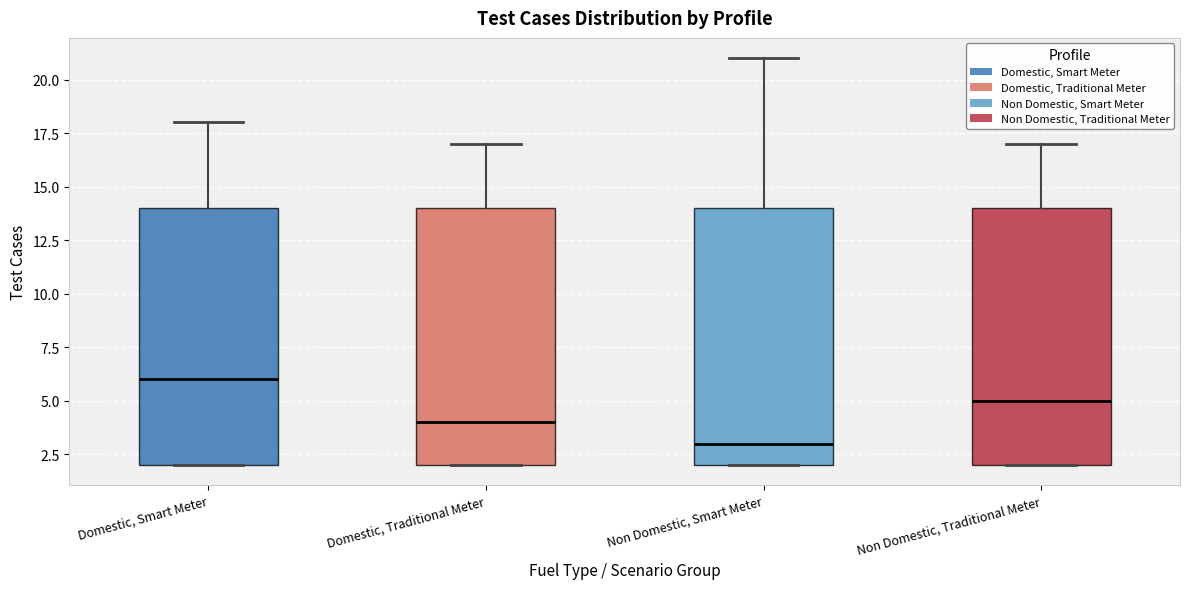

Where is the upper edge of the box for Domestic, Smart Meter on the y-axis? The values are not printed on the chart, so give them approximately, as read against the axis.

14